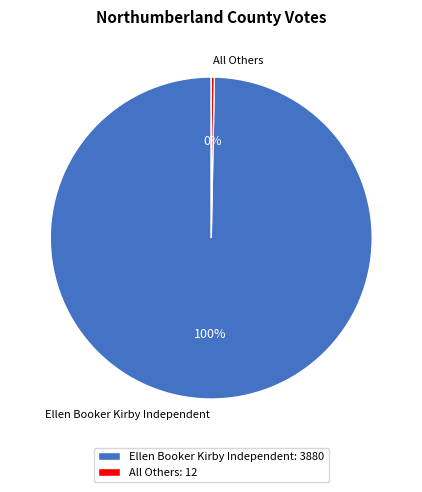

To the nearest percent, what is the combined percentage of Ellen Booker Kirby Independent and All Others?

100%